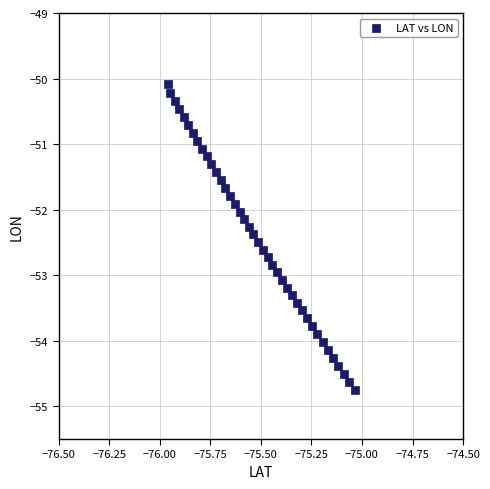

What is the range of X values (max minus min)?

0.9